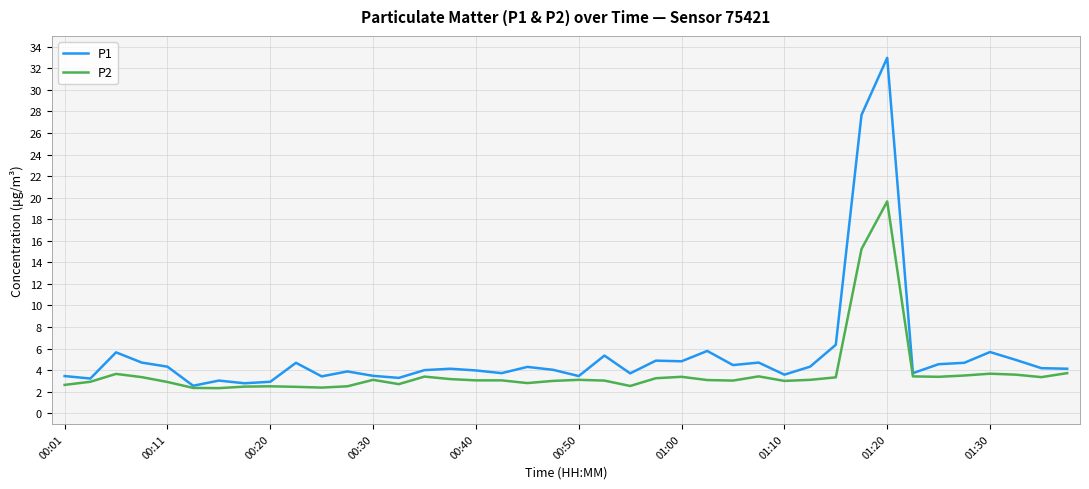

Which series has the largest range (max minus min)?

P1